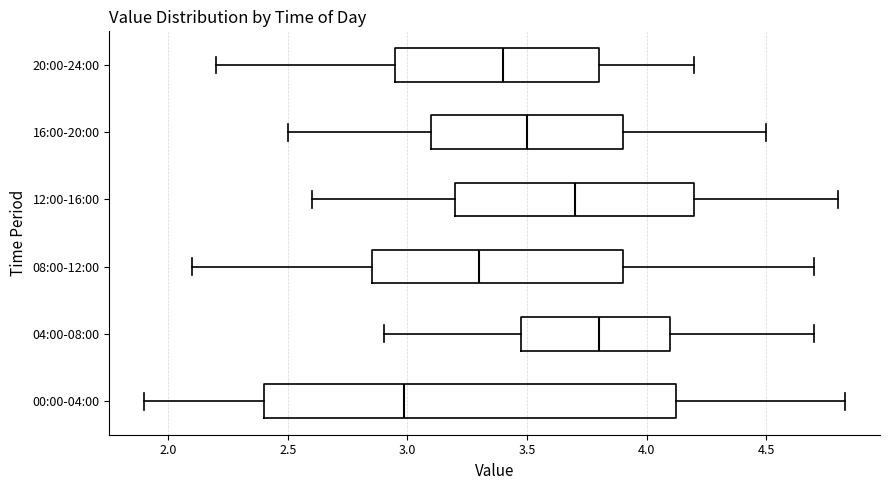

Where is the left edge of the box for 12:00-16:00 on the x-axis? The values are not printed on the chart, so give them approximately, as read against the axis.

3.20